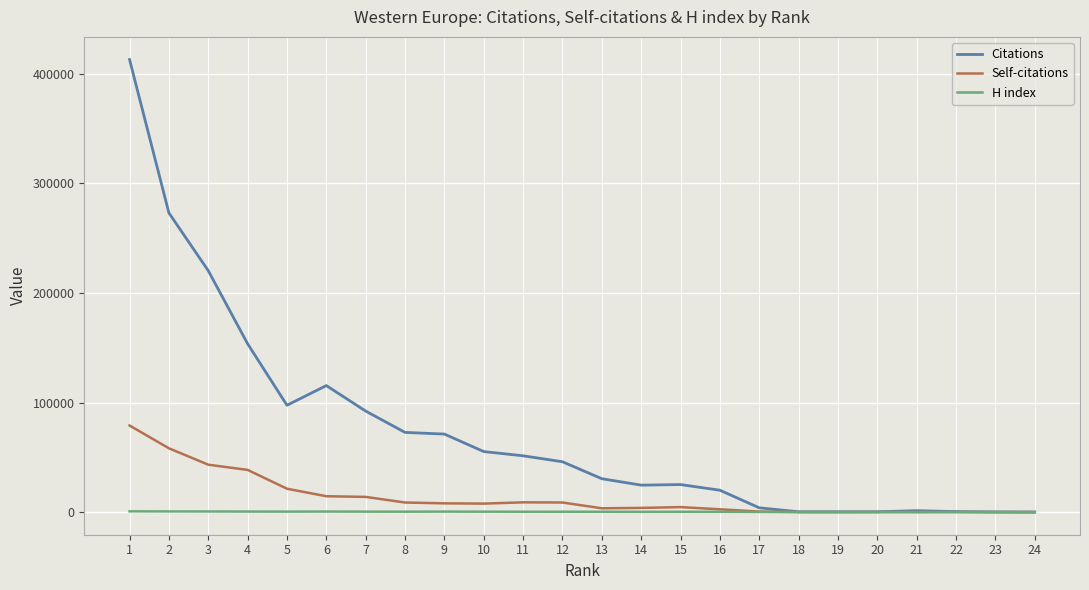

At which label is Citations closest to 206518?

3